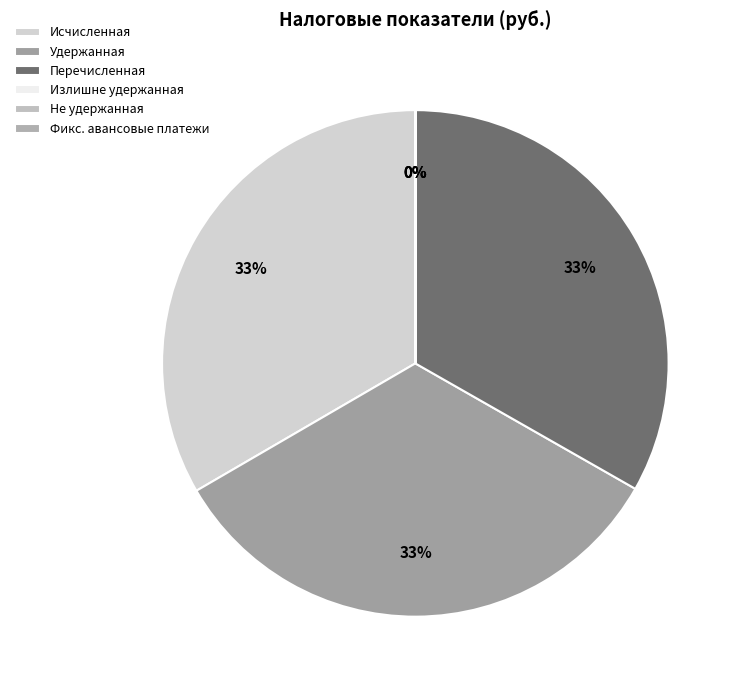

Which category has the biggest portion of the pie?

Сумма налога исчисленная